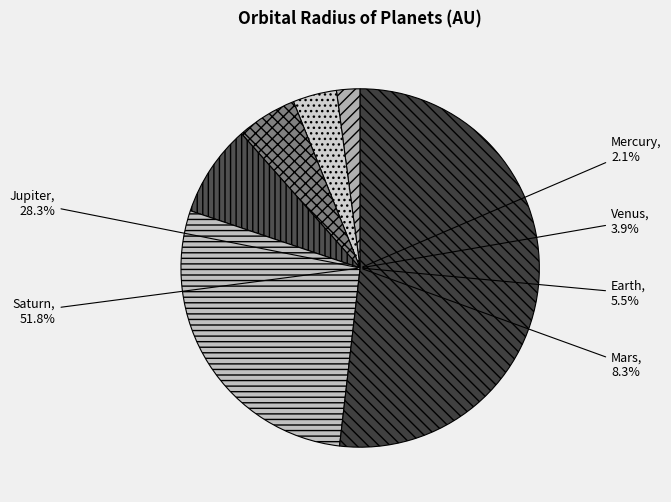

What is the majority slice?

Saturn